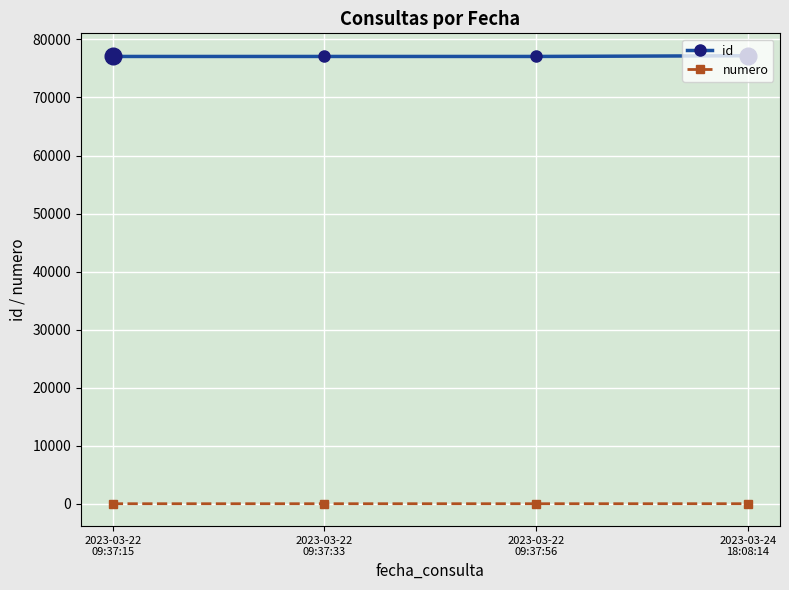

What is the greatest value displayed?

77195